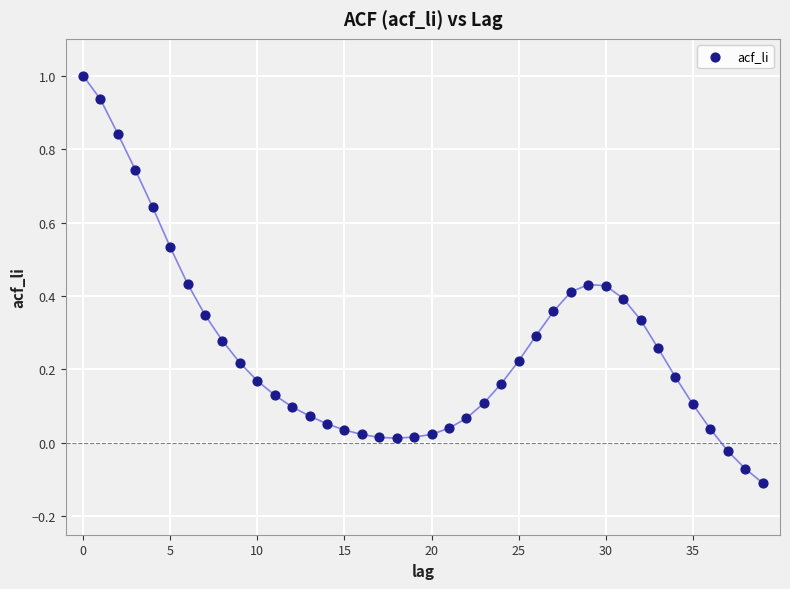

What is the range of Y values (max minus min)?

1.1